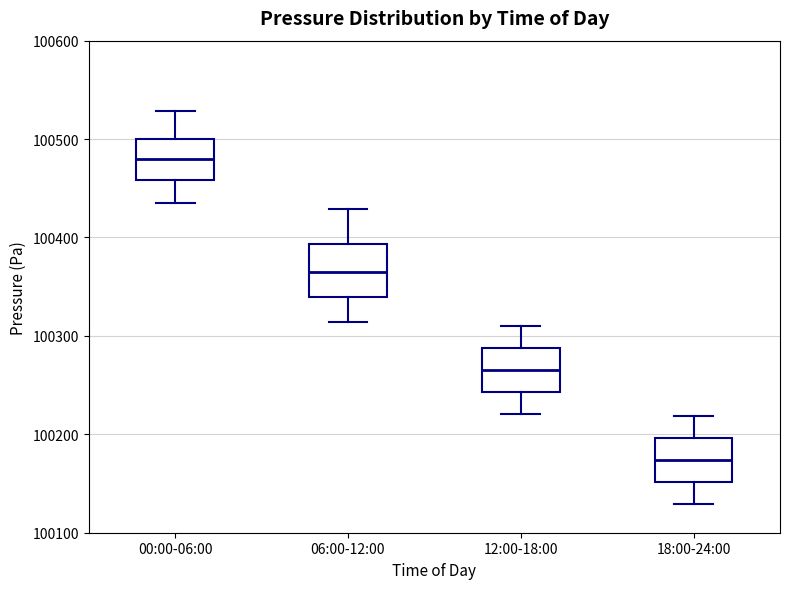

Which box's median line is the lowest?

18:00-24:00